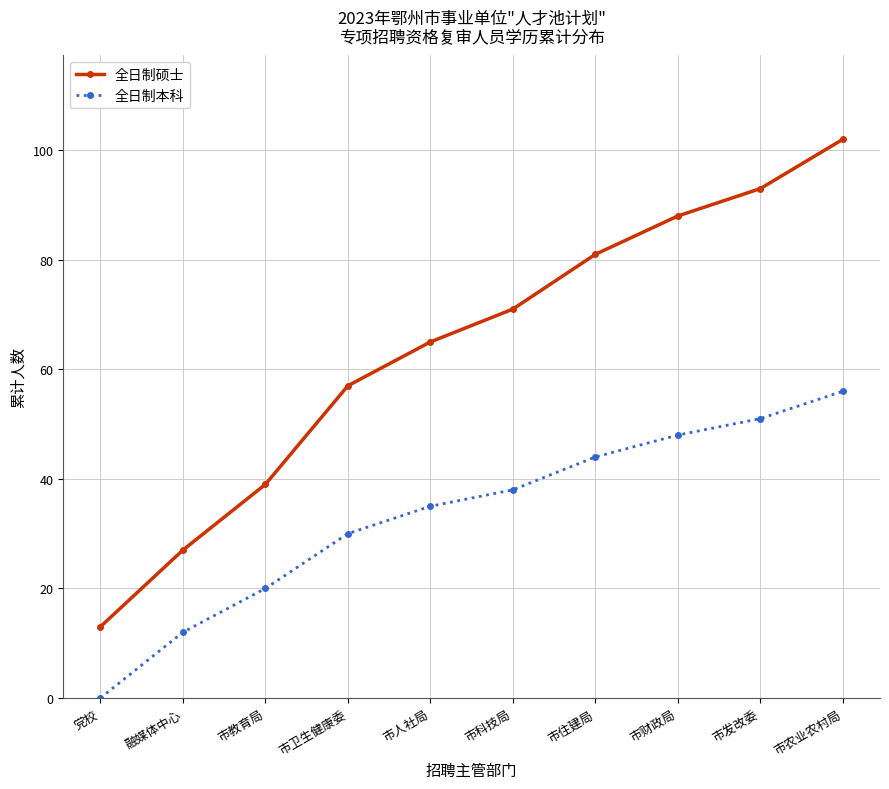

Reading left to right, extract all data points from this chart.

全日制硕士: 13	27	39	57	65	71	81	88	93	102
全日制本科: 0	12	20	30	35	38	44	48	51	56